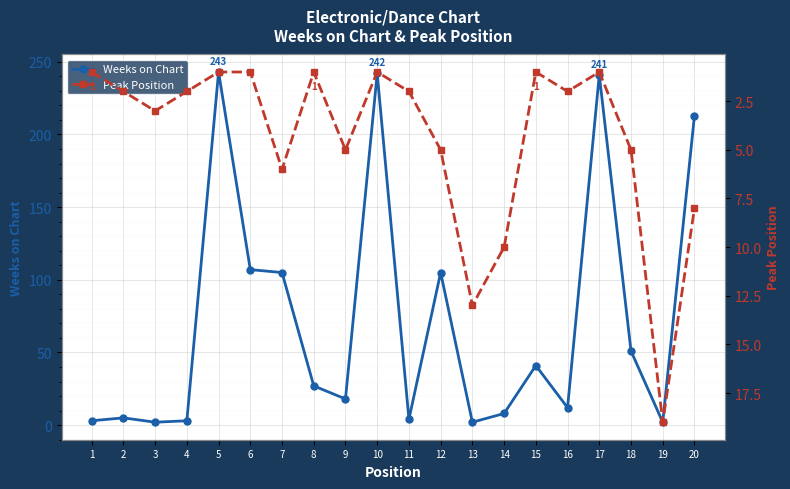

How many values in the Weeks on Chart series exceed 27?

9